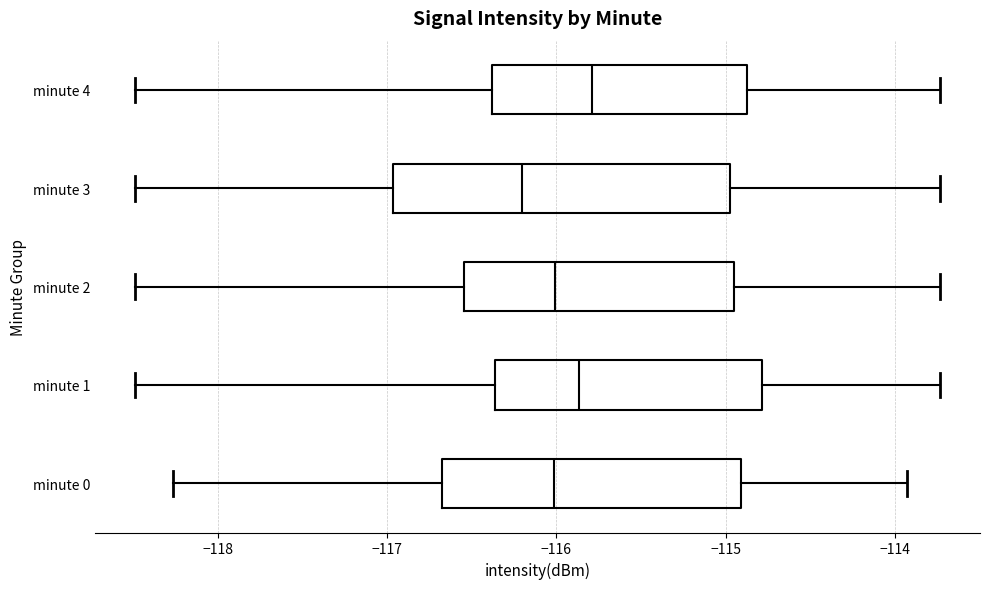

Which box has the furthest to the left median line?

minute 3